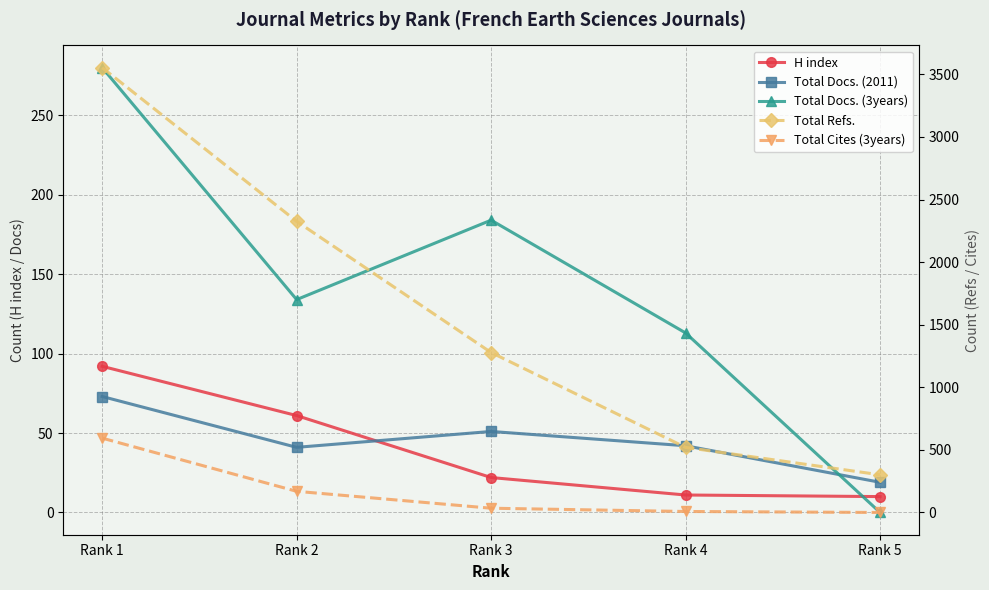

Which series has the largest total across all categories?

Total Refs.